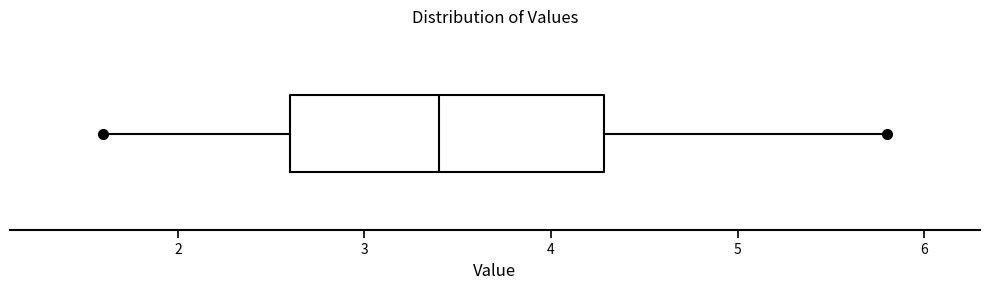

Transcribe this box plot: give where the median line is, the range the box spans, and where the two whiskers end, as read against the x-axis. The values are not printed on the chart, so give them approximately, as read against the axis.

median 3.4, box 2.6 to 4.3, whiskers 1.6 to 5.8